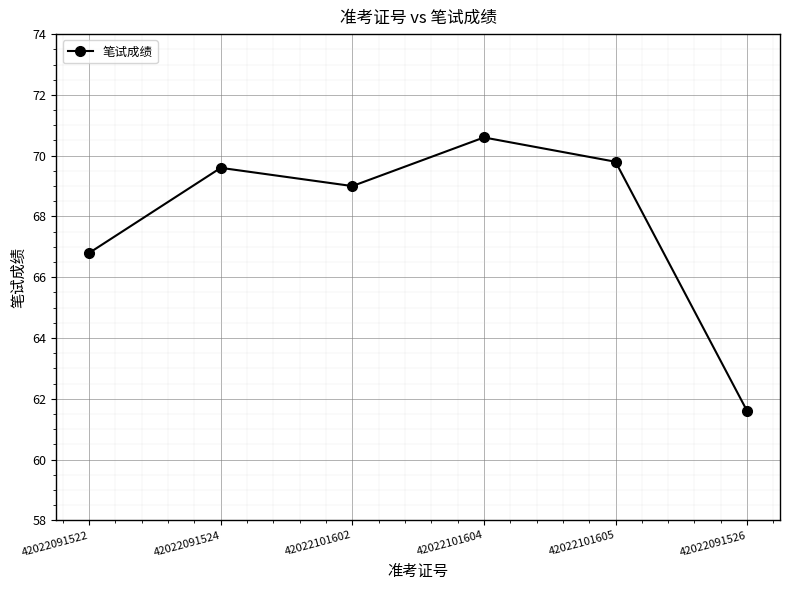

What is the label of the 2nd point from the right?

42022101605